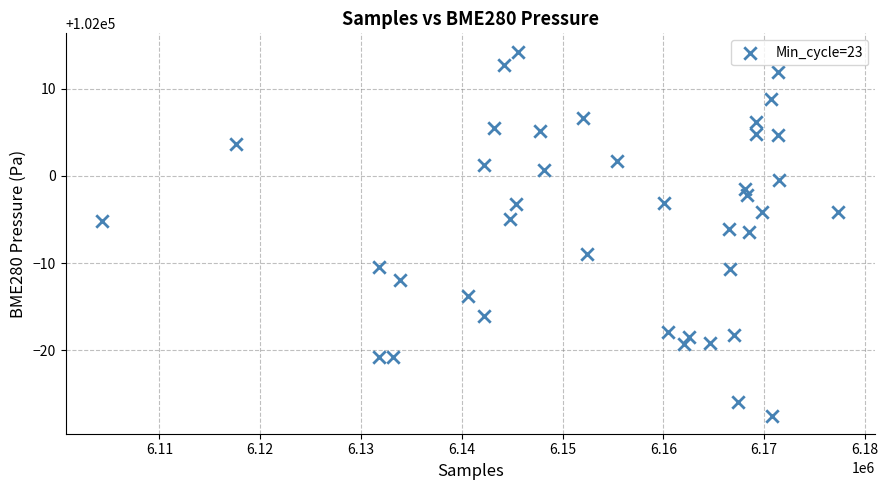

What is the range of X values (max minus min)?

73030.0